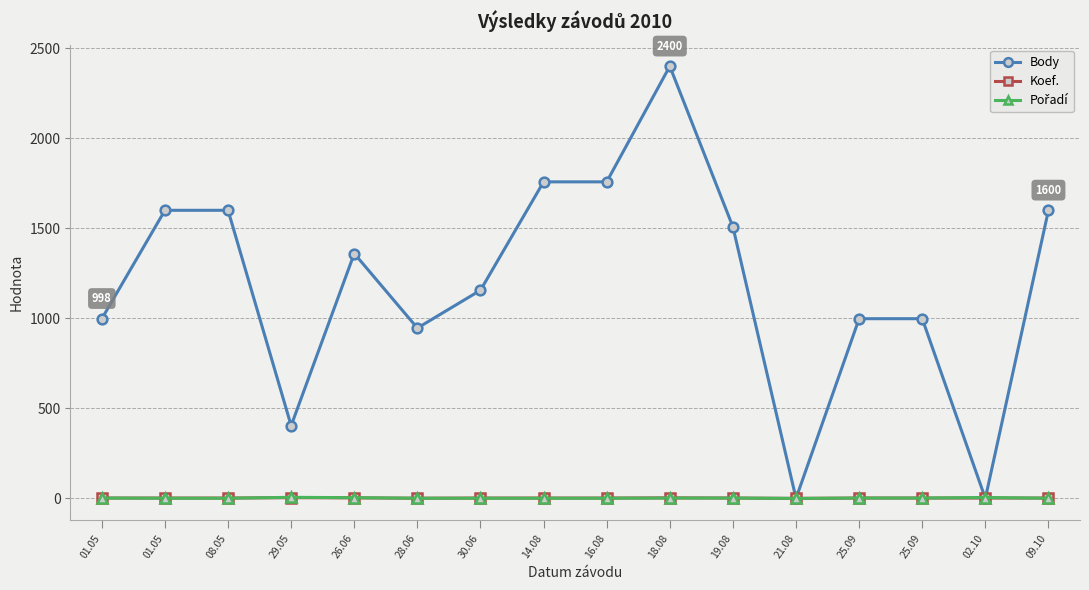

Is this an area chart (filled region under the line)?

No